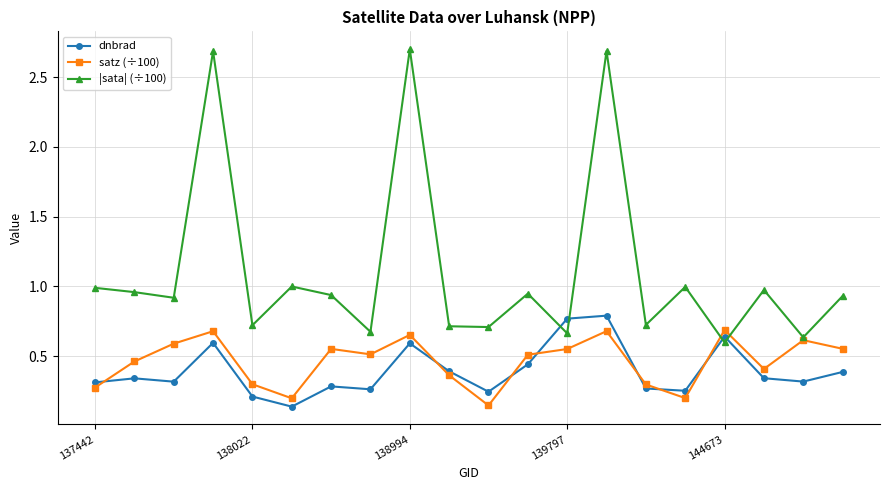

Which series has the widest spread of values?

|sata| (÷100)